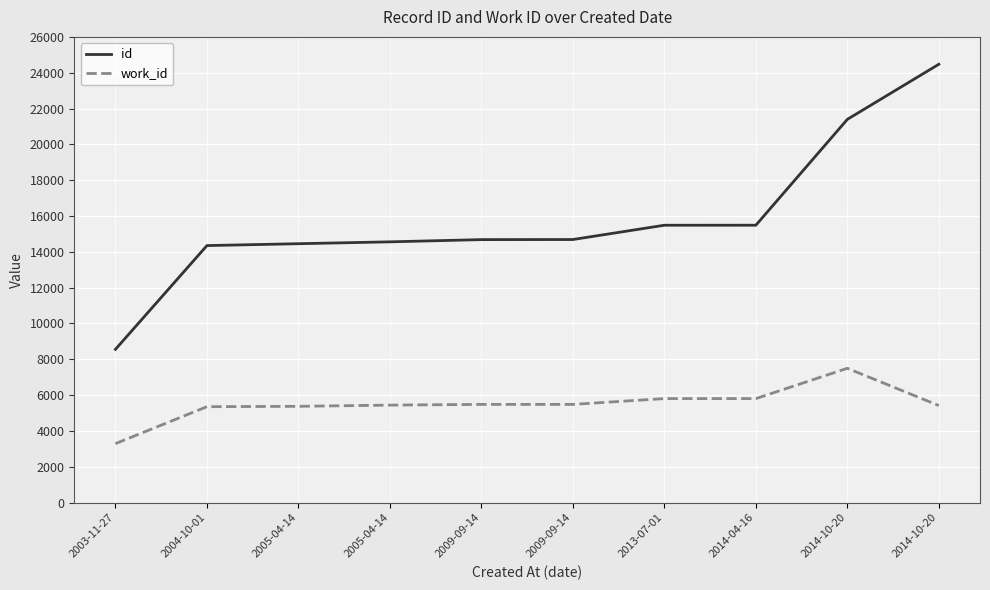

The work_id series shows 2500 at 2013-07-01. True or false?

False